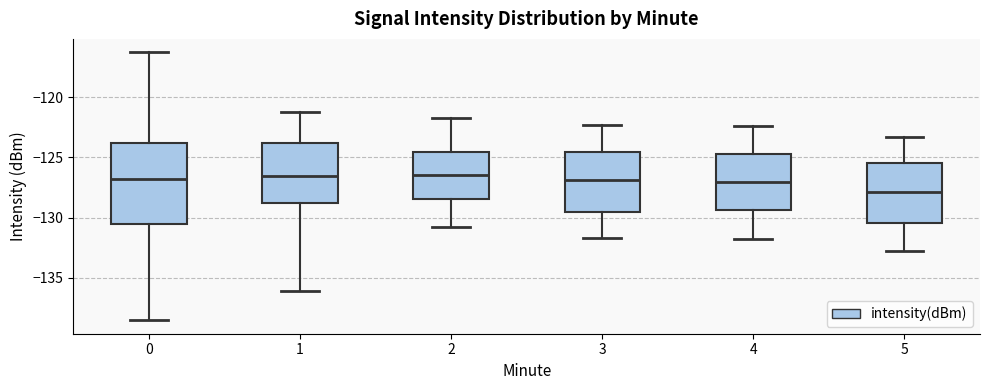

Reading left to right, read every box against the y-axis: the position of its median line, the range the box covers, and the ends of its whiskers. The values are not printed on the chart, so give them approximately, as read against the axis.

0: median -127.0, box -130.5 to -124.0, whiskers -138.5 to -116.5
1: median -126.5, box -129.0 to -124.0, whiskers -136.0 to -121.0
2: median -126.5, box -128.5 to -124.5, whiskers -131.0 to -121.5
3: median -127.0, box -129.5 to -124.5, whiskers -131.5 to -122.5
4: median -127.0, box -129.5 to -124.5, whiskers -132.0 to -122.5
5: median -128.0, box -130.5 to -125.5, whiskers -133.0 to -123.5